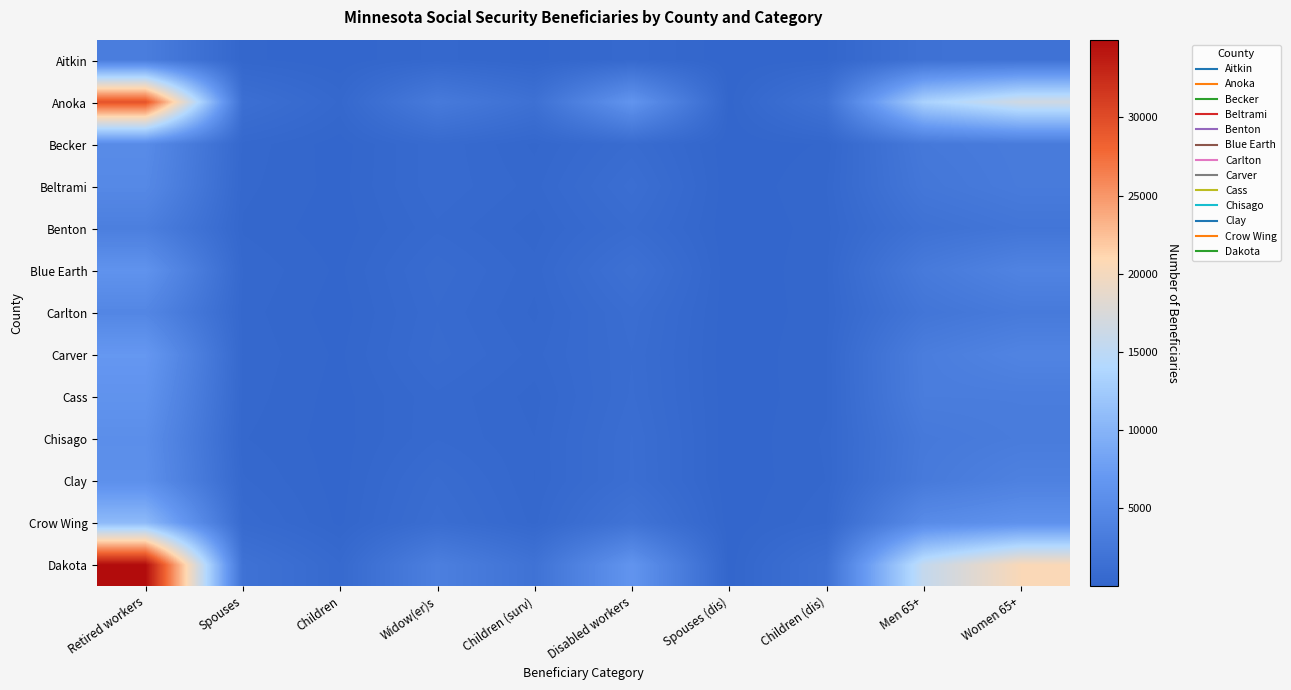

Between Women 65+ and Children (dis), which is larger?

Women 65+